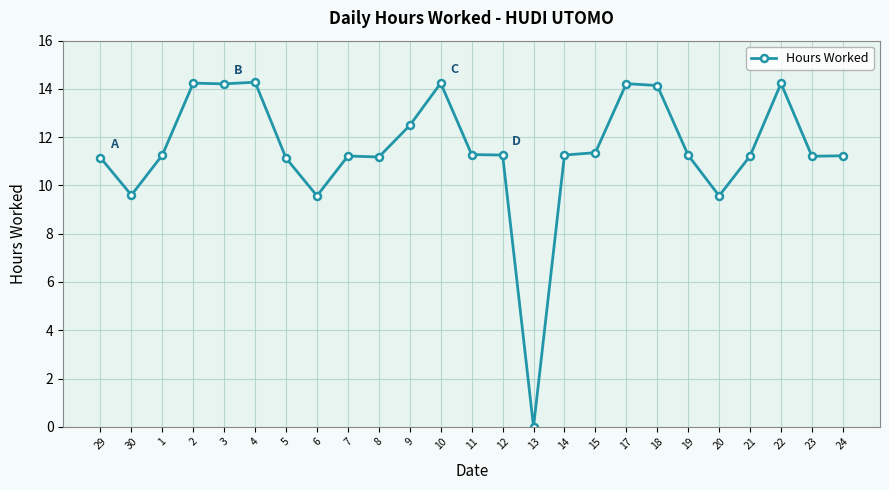

How many values are below 11?

4